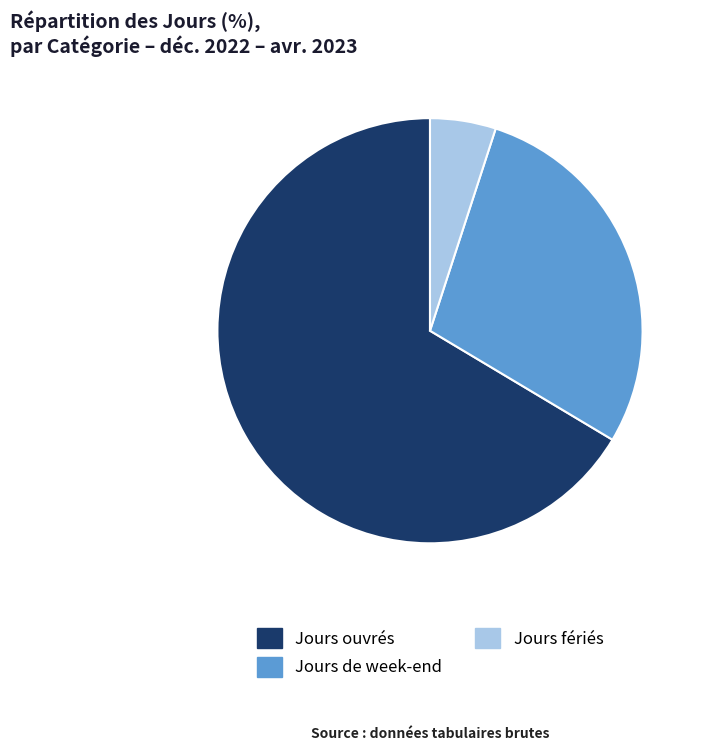

What is the smallest slice in the pie chart?

Jours fériés